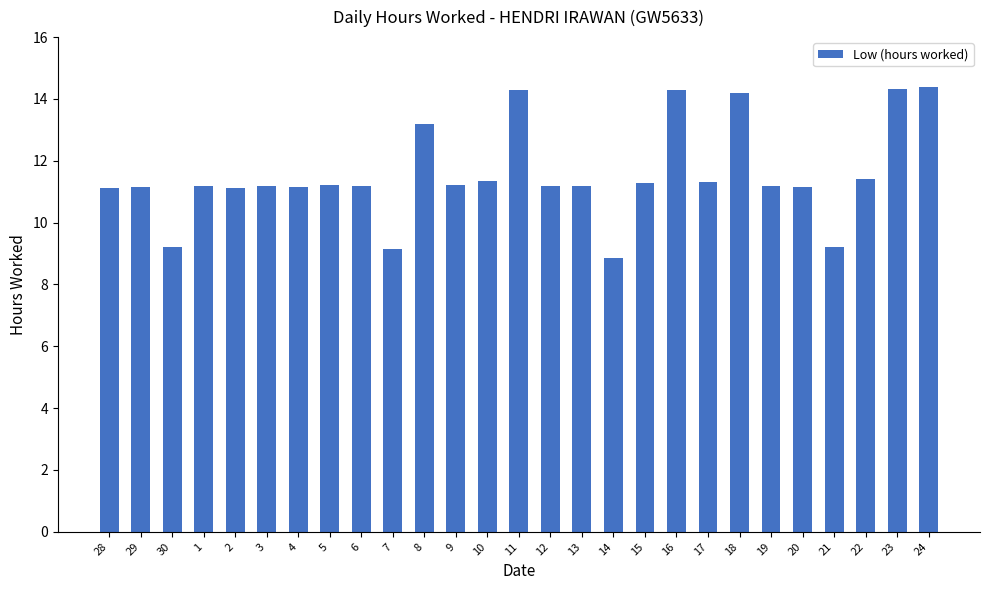

What is the greatest value displayed?

14.4